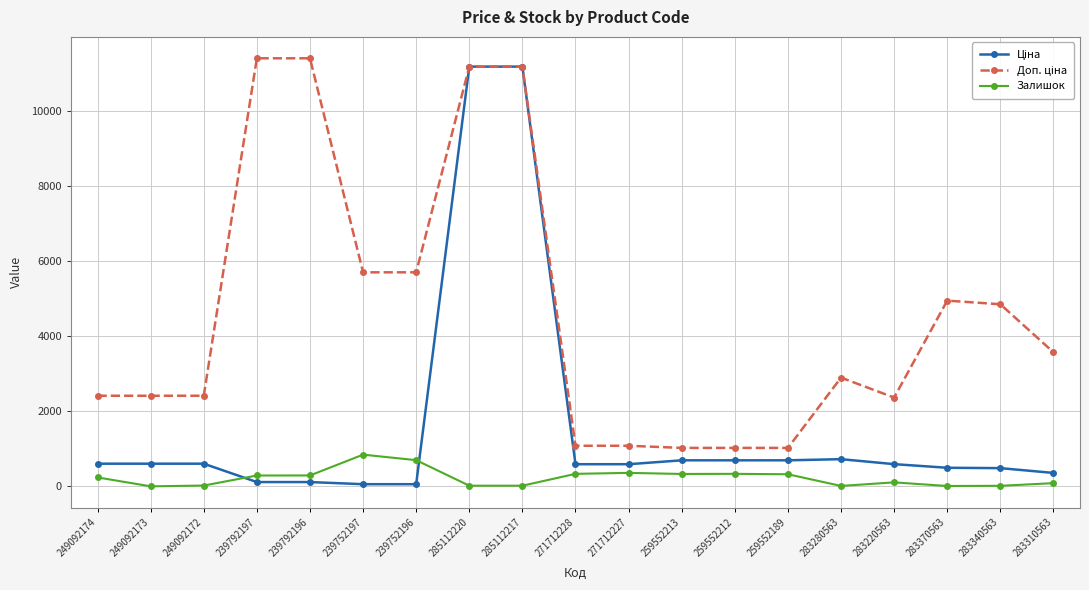

What is the total value across all series at 271712228?

2004.6